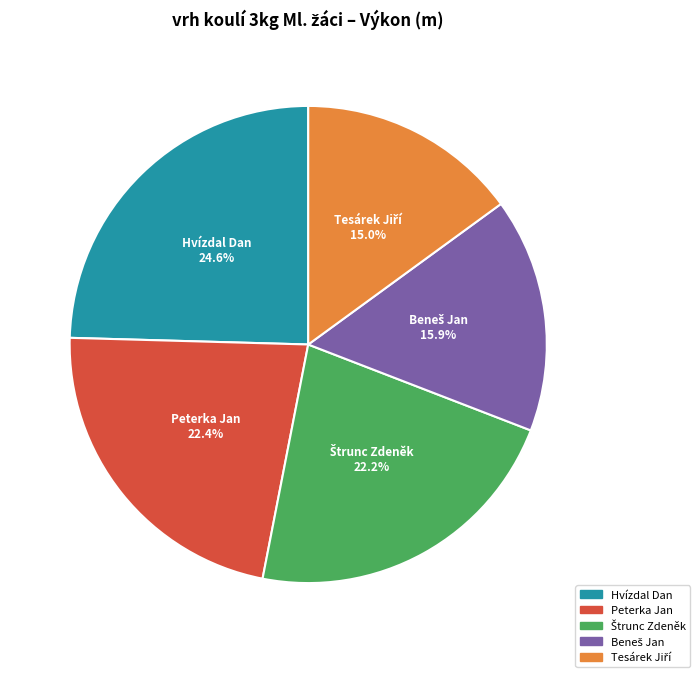

Is it true that Peterka Jan is 9% of the pie?

False